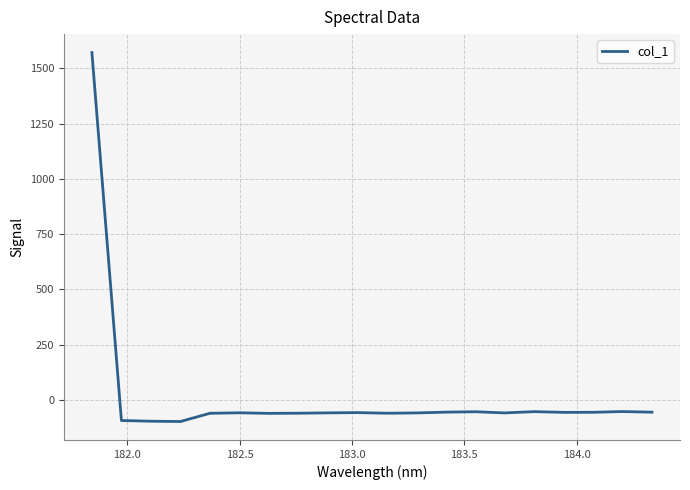

What is the smallest value displayed?

-98.0